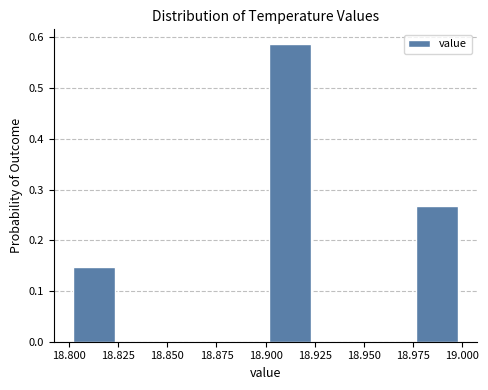

How tall is the bar that spans 18.975 to 19.000 on the x-axis? The values are not printed on the chart, so give them approximately, as read against the axis.

0.27